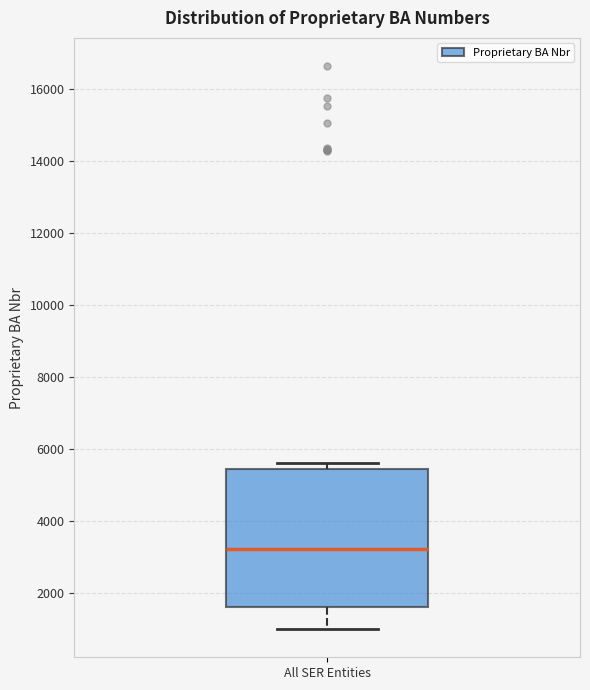

Where is the lower edge of the box for All SER Entities on the y-axis? The values are not printed on the chart, so give them approximately, as read against the axis.

1600